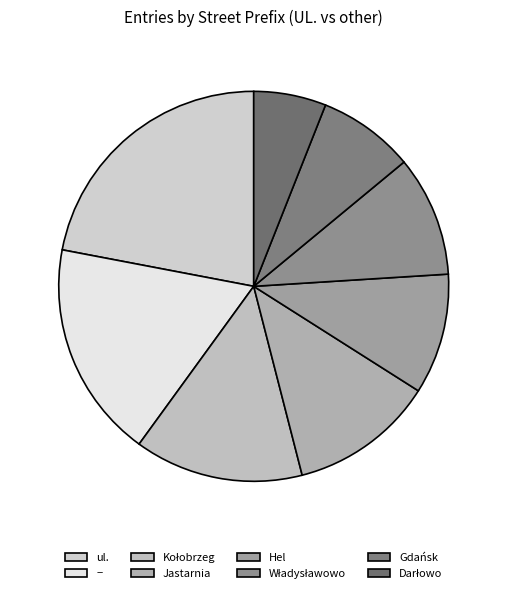

How many slices are in this pie chart?

8